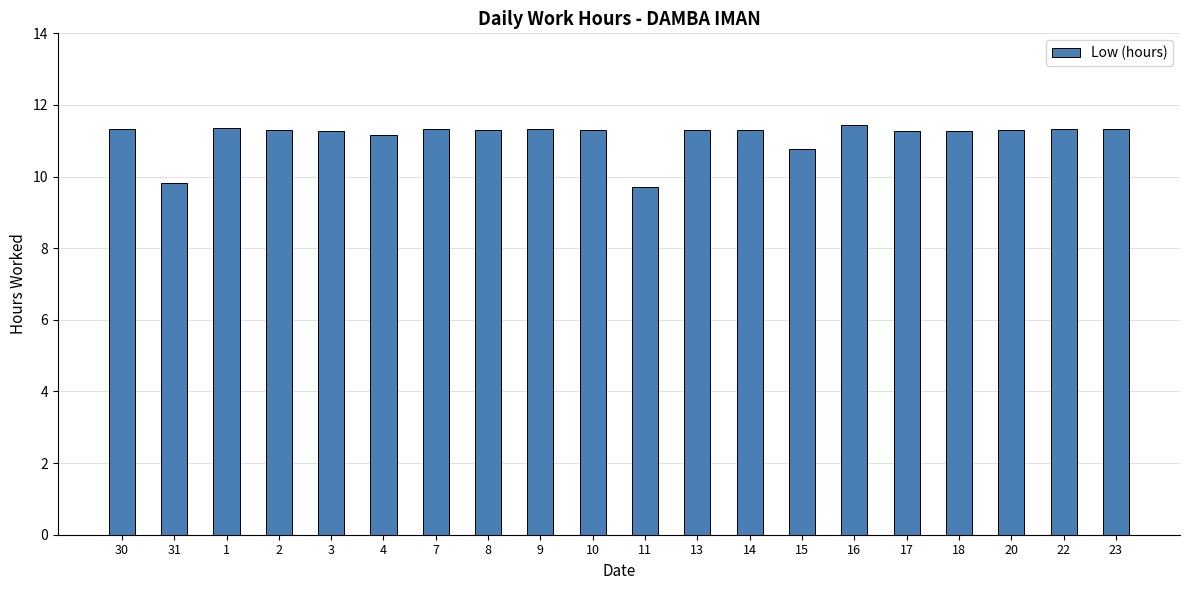

What position from the right is 10?

11